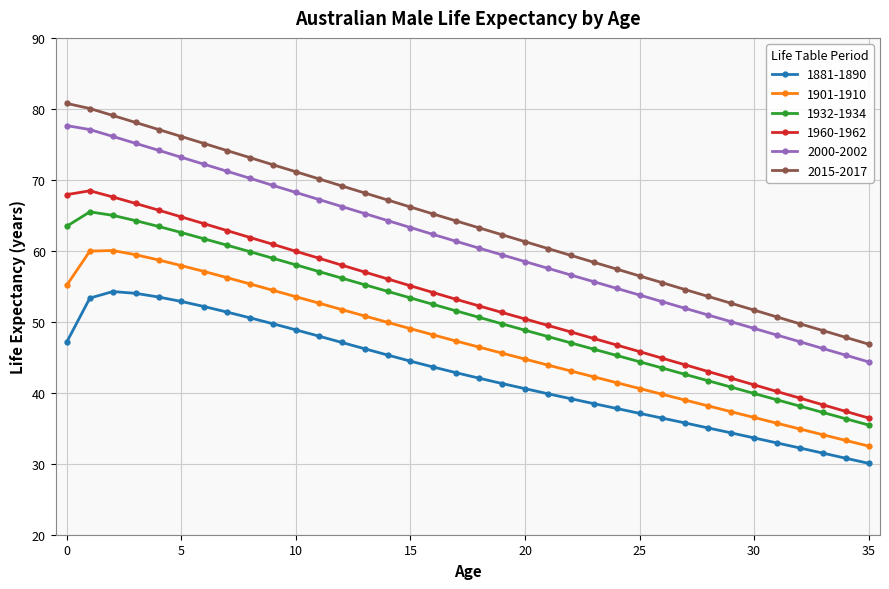

What is the average value of the 1932-1934 series?

51.1